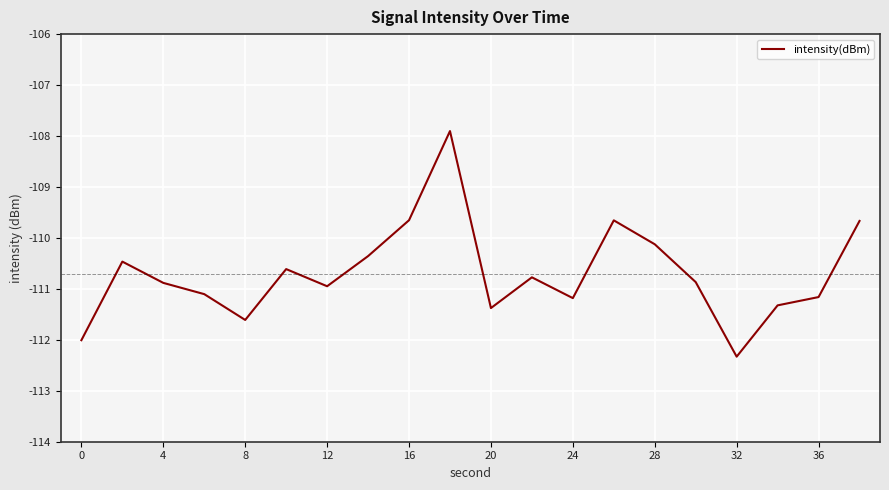

What is the minimum value shown in the chart?

-112.3